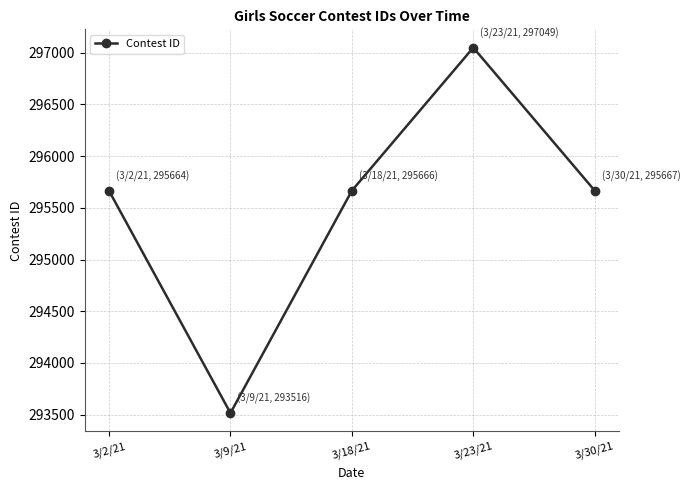

At which category does the chart reach its peak across all series?

3/23/21